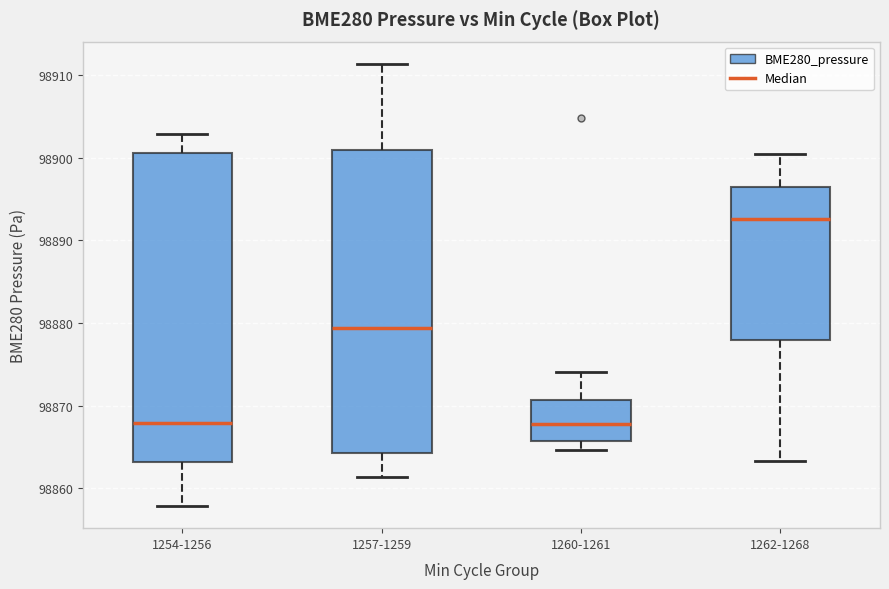

Where does the upper whisker of the box for 1262-1268 end on the y-axis? The values are not printed on the chart, so give them approximately, as read against the axis.

98900